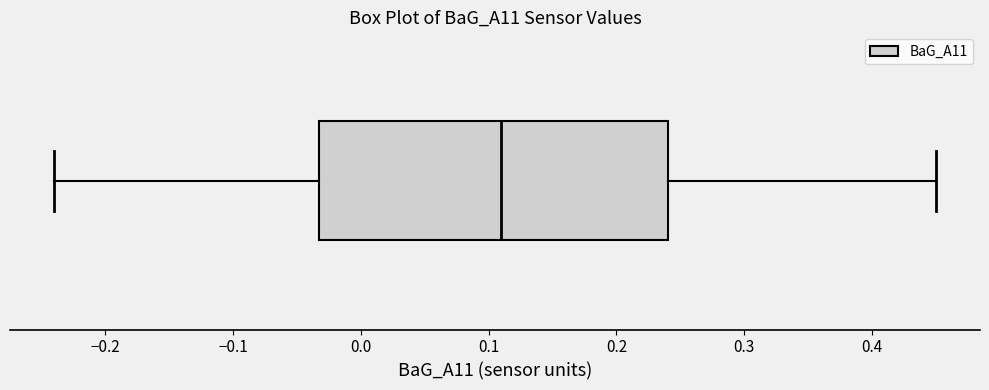

Read this box plot against the x-axis: the position of the median line, the range covered by the box, and the ends of both whiskers. The values are not printed on the chart, so give them approximately, as read against the axis.

median 0.11, box -0.03 to 0.24, whiskers -0.24 to 0.45